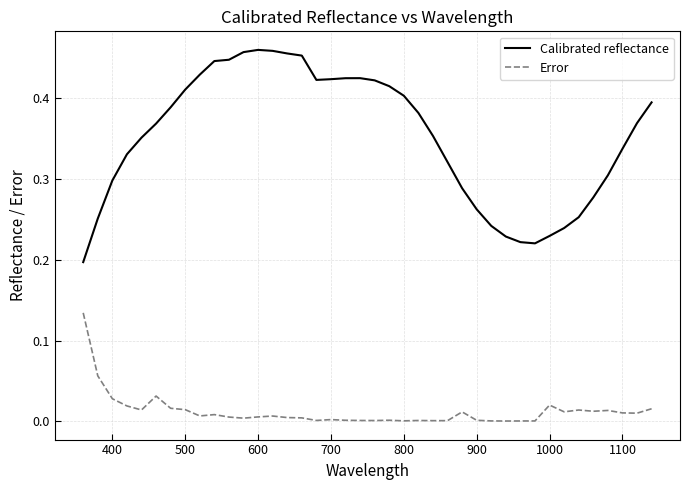

Which series has the largest total across all categories?

Calibrated reflectance